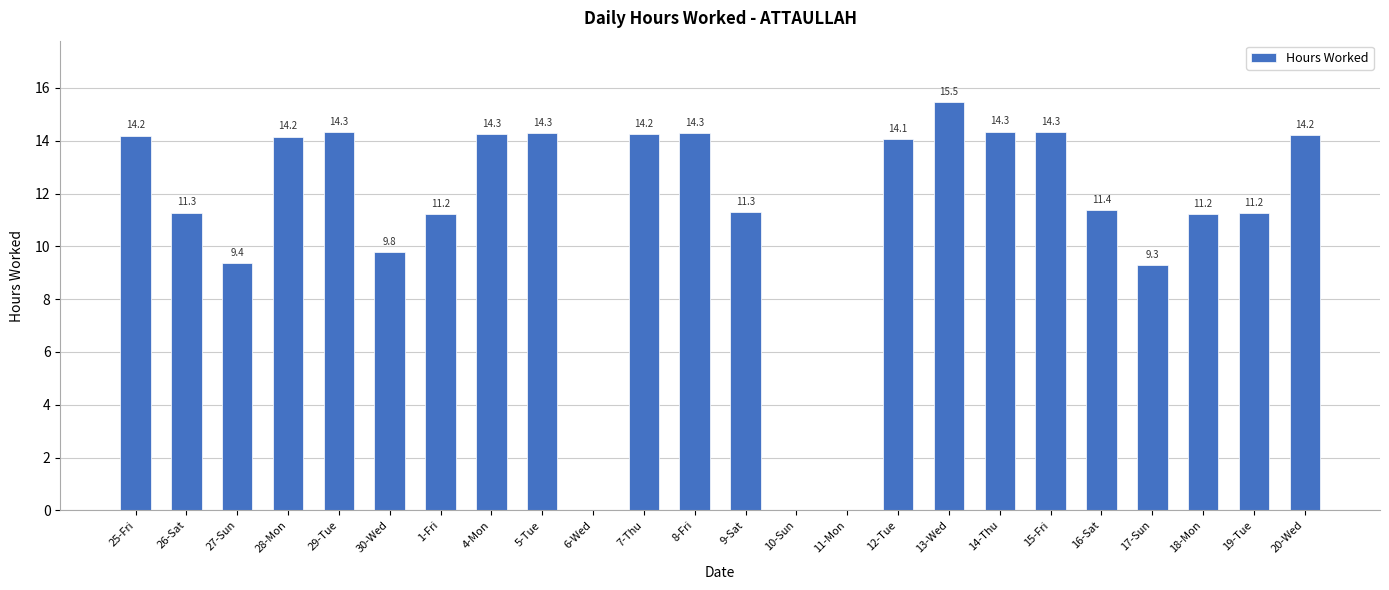

What is the approximate value at 25-Fri?

14.2